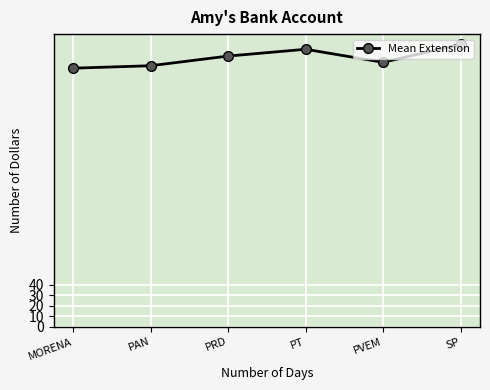

At which category does the chart reach its minimum across all series?

MORENA